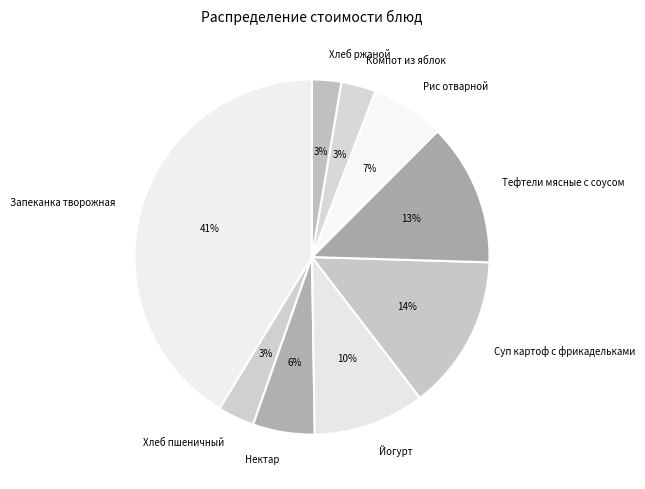

Which slice is the largest?

Запеканка творожная